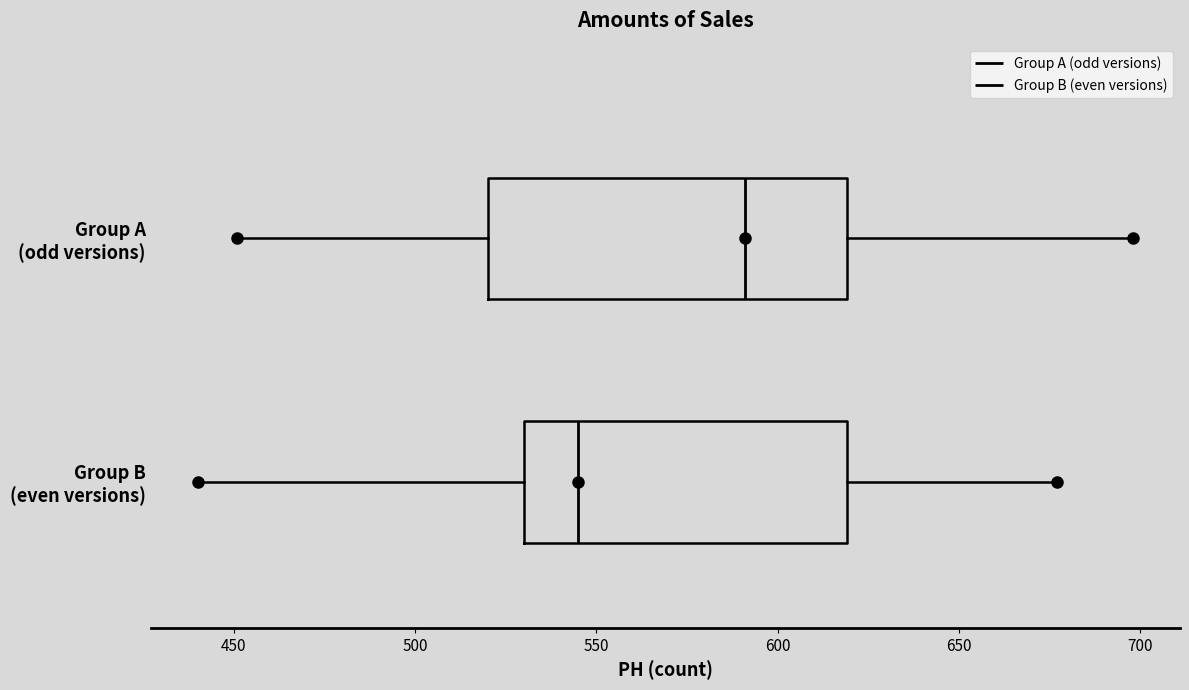

Comparing the boxes themselves (not the whiskers), which one is the widest?

Group A (odd versions)